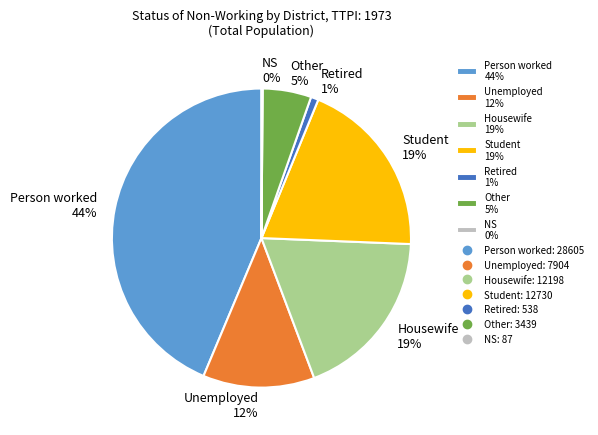

Between Student and Person worked, which is larger?

Person worked